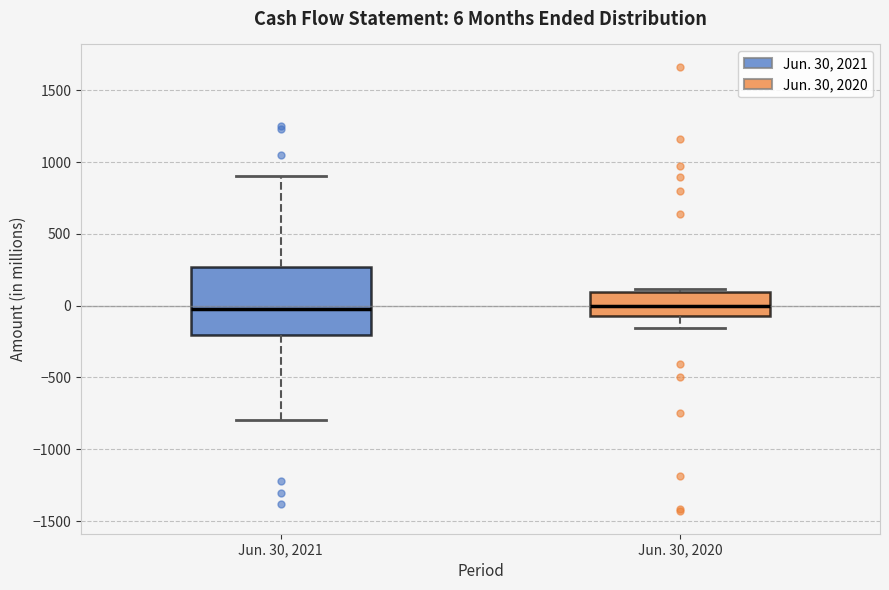

Which box is the tallest, from its lower edge to its upper edge?

Jun. 30, 2021